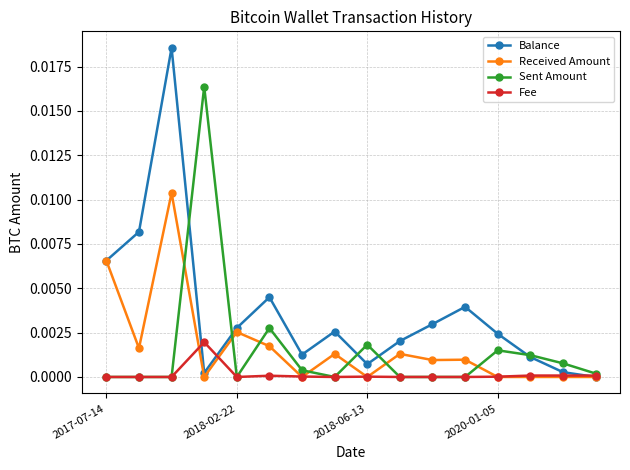

Which series has the widest spread of values?

Balance